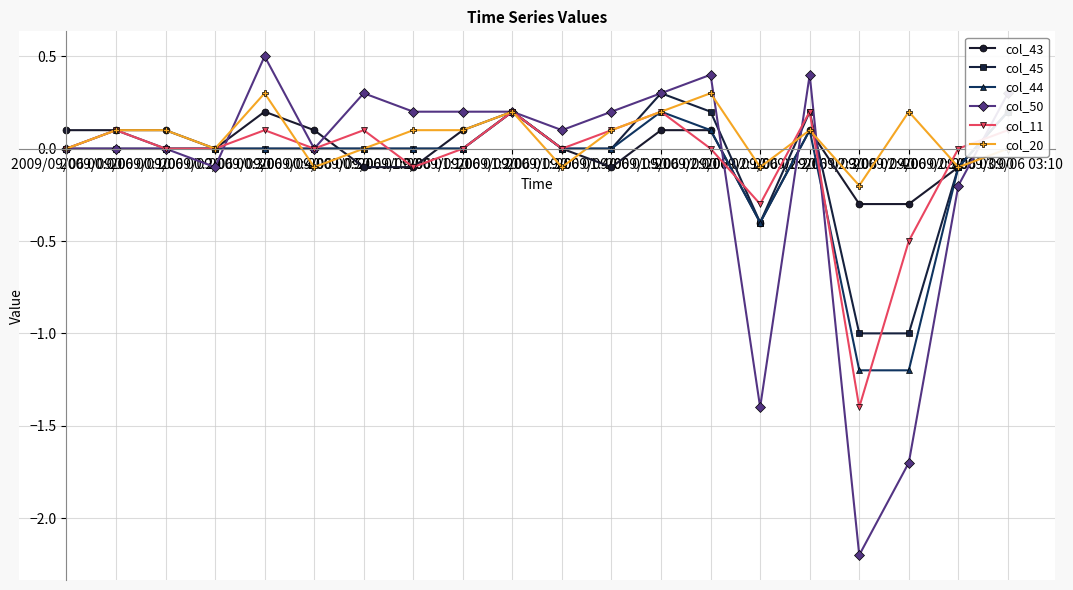

True or false: col_44 and col_45 cross at least once.

False